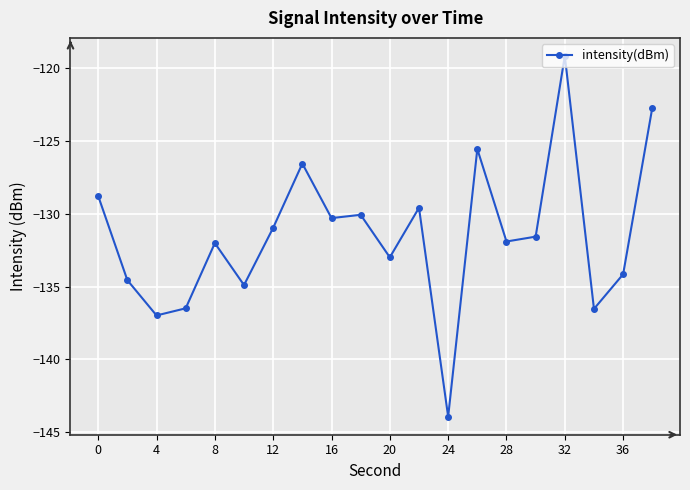

What is the greatest value displayed?

-119.2